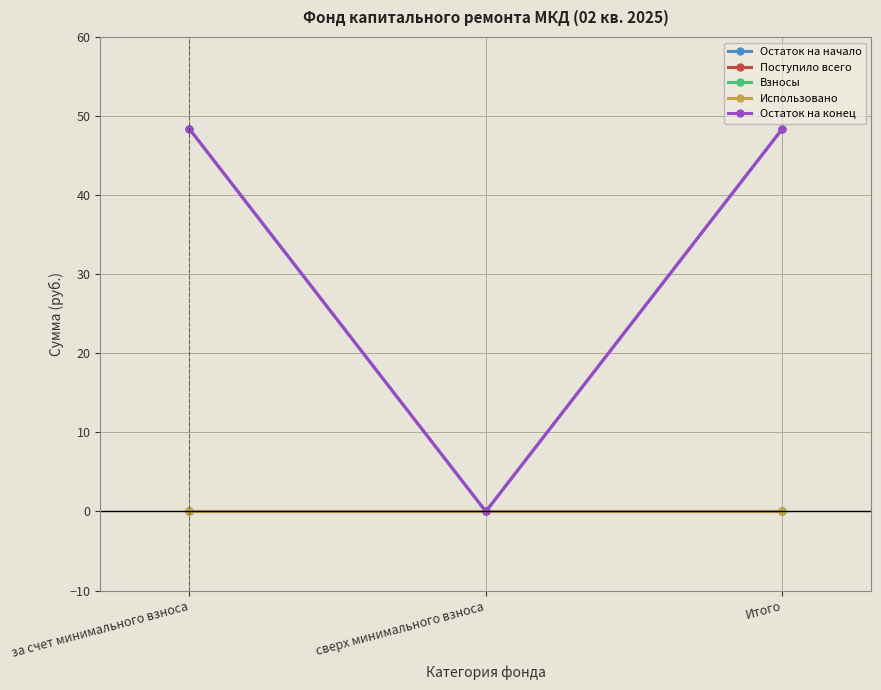

Does the chart have visible grid lines?

Yes